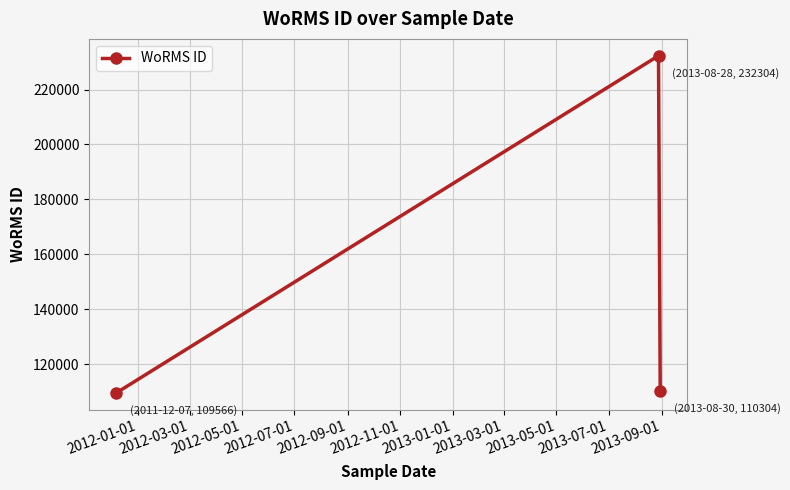

What is the value of the 1st point from the left?

109566